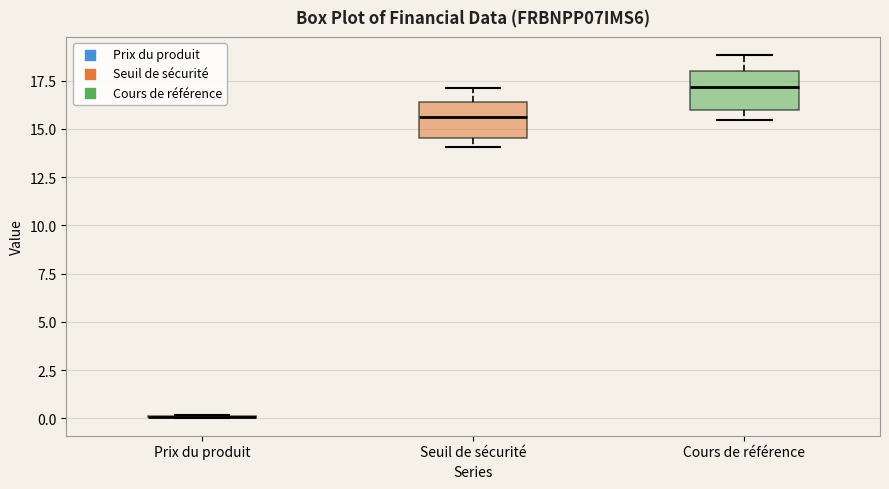

Reading left to right, read every box against the y-axis: the position of its median line, the range the box covers, and the ends of its whiskers. The values are not printed on the chart, so give them approximately, as read against the axis.

Prix du produit: box collapsed to a line at 0.0, whiskers 0.0 to 0.0
Seuil de sécurité: median 15.5, box 14.5 to 16.5, whiskers 14.0 to 17.0
Cours de référence: median 17.0, box 16.0 to 18.0, whiskers 15.5 to 19.0